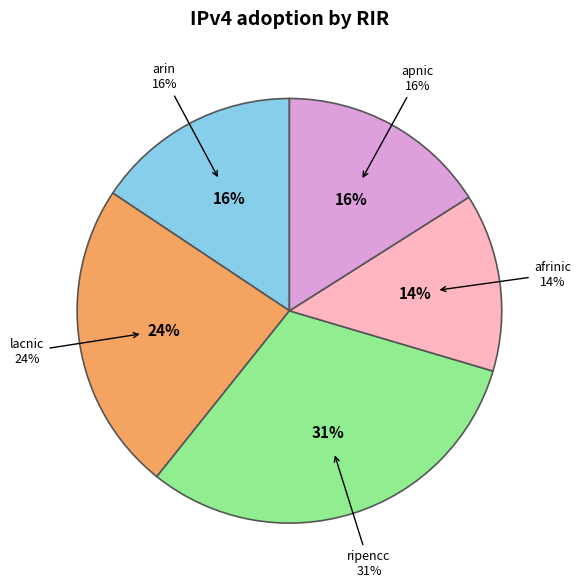

Which category has the smallest portion of the pie?

afrinic